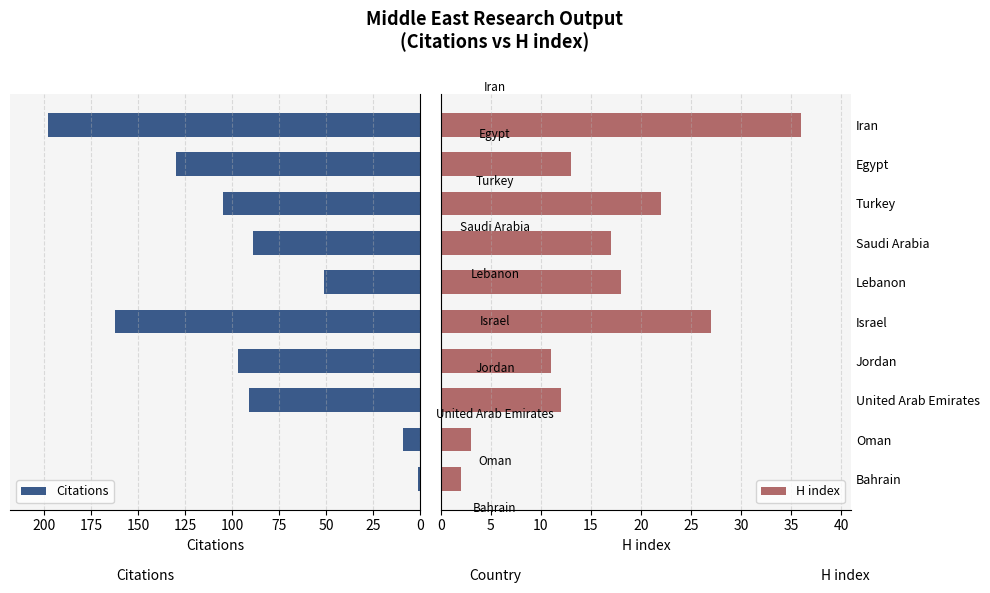

What is the sum of all Citations values?

933